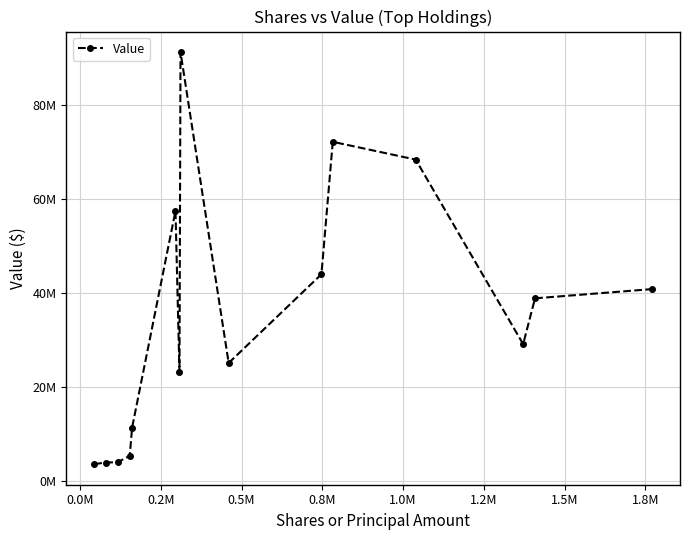

Does the chart have visible grid lines?

Yes